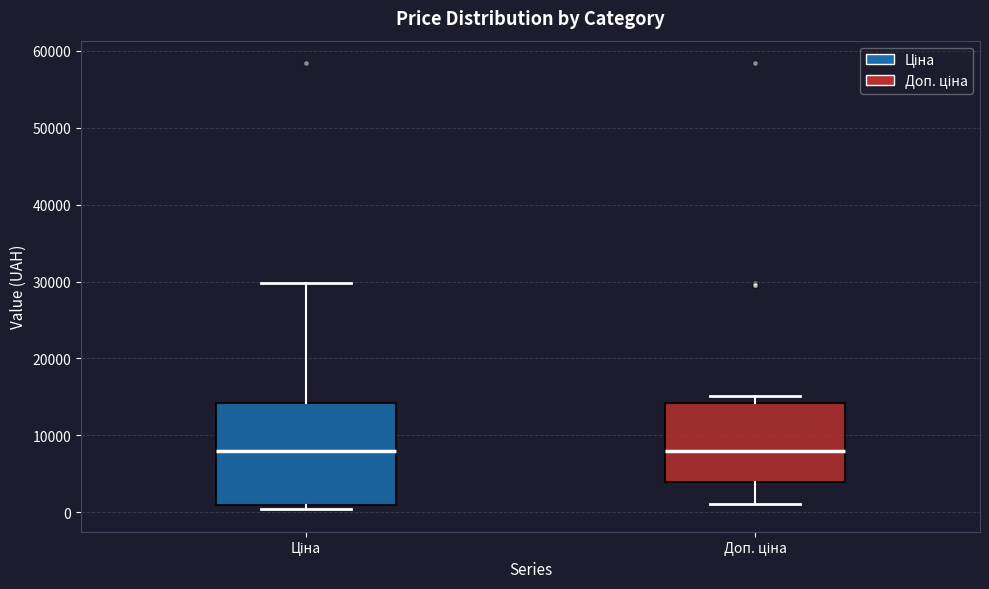

Reading left to right, read every box against the y-axis: the position of its median line, the range the box covers, and the ends of its whiskers. The values are not printed on the chart, so give them approximately, as read against the axis.

Ціна: median 8000, box 1000 to 14000, whiskers 0 to 30000
Доп. ціна: median 8000, box 4000 to 14000, whiskers 1000 to 15000